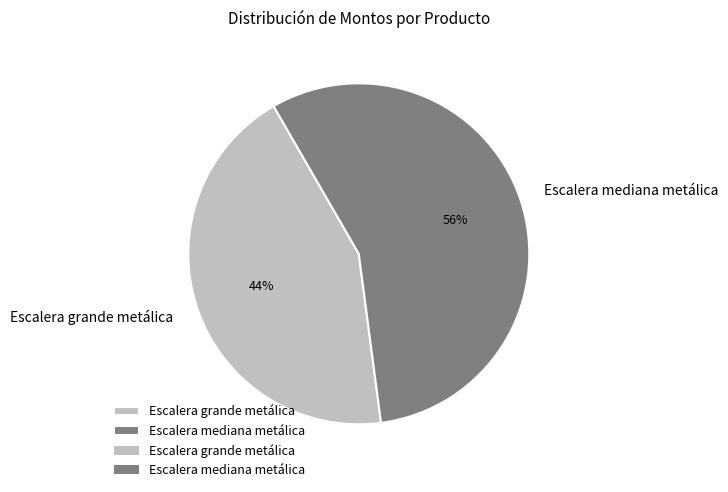

Approximately how many times larger is the value at Escalera mediana metálica compared to Escalera grande metálica?

1.3